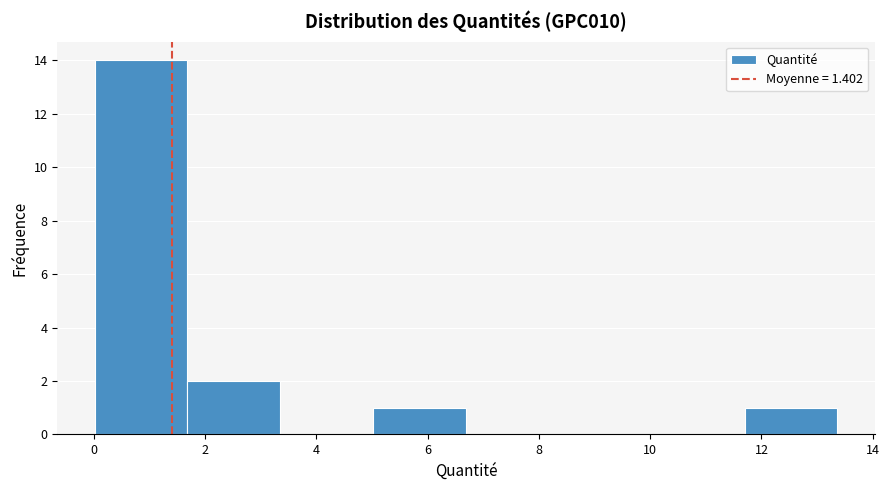

Reading left to right, list every bar in this chart as the range it spans on the x-axis followed by its height. Neither the bar edges nor the heights are printed on the chart, so give them approximately, as read against the axes.

0.0 to 1.6: 14
1.6 to 3.4: 2
3.4 to 5.0: 0
5.0 to 6.6: 1
6.6 to 8.4: 0
8.4 to 10.0: 0
10.0 to 11.6: 0
11.6 to 13.4: 1